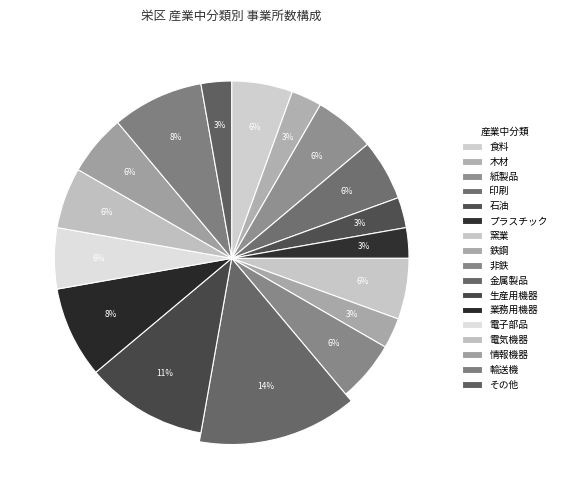

How many slices are in this pie chart?

17